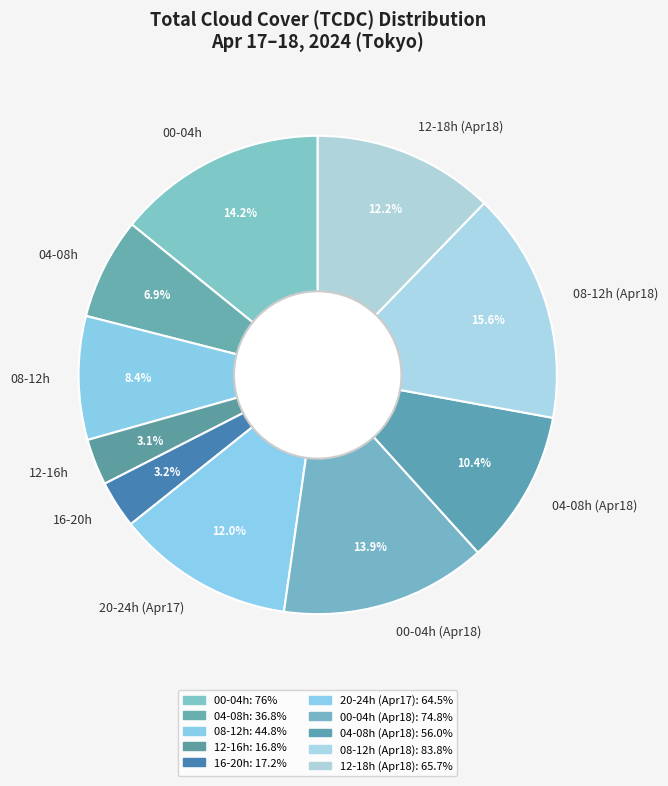

What is the ratio of the value at 12-18h (Apr18) to the value at 04-08h?

1.8